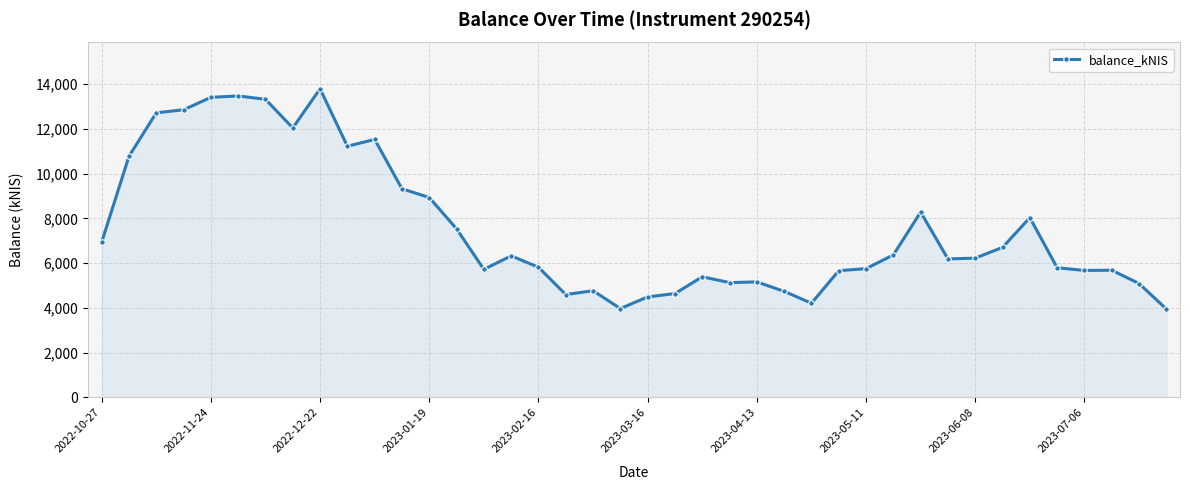

What is the greatest value displayed?

13797.2